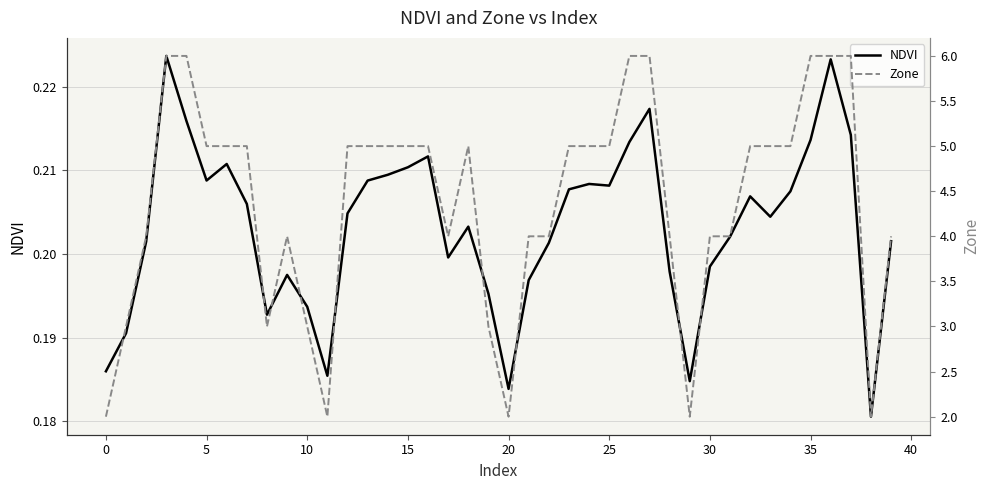

What value does the NDVI series have at 12?

0.2